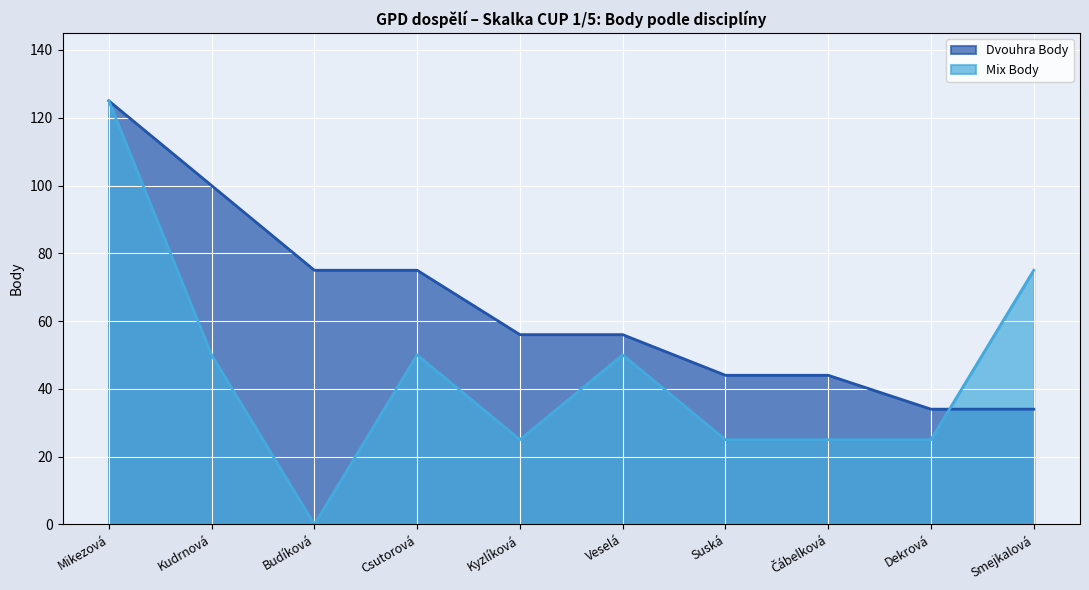

Where do Mix Body and Dvouhra Body first cross each other?

Dekrová and Smejkalová